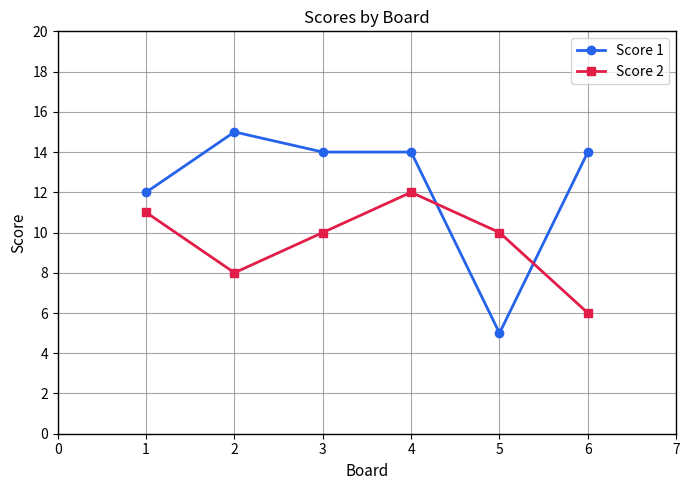

What are all the series names shown in the legend?

Score 1, Score 2